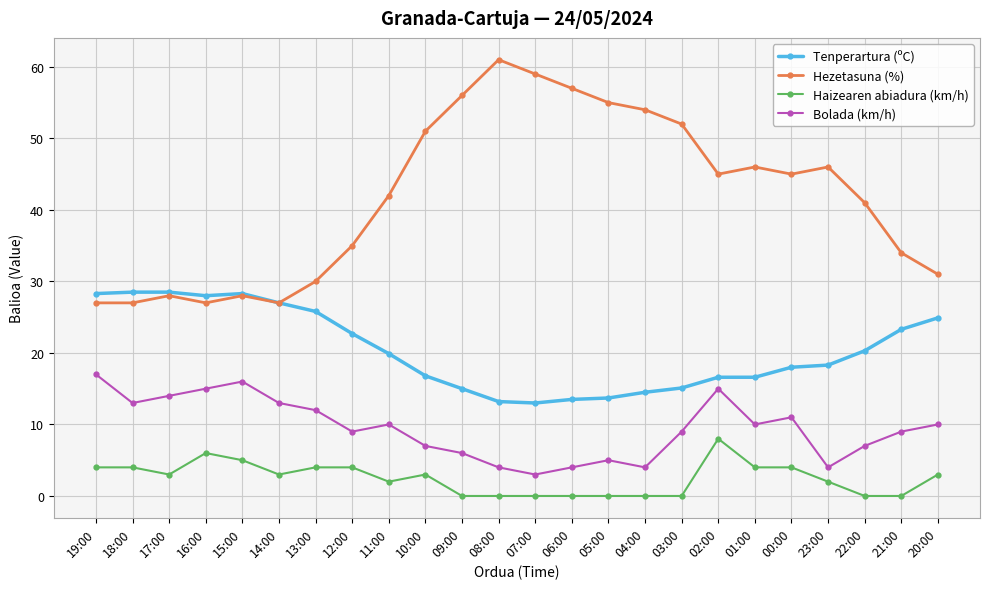

True or false: Hezetasuna (%) and Haizearen abiadura (km/h) cross at least once.

False